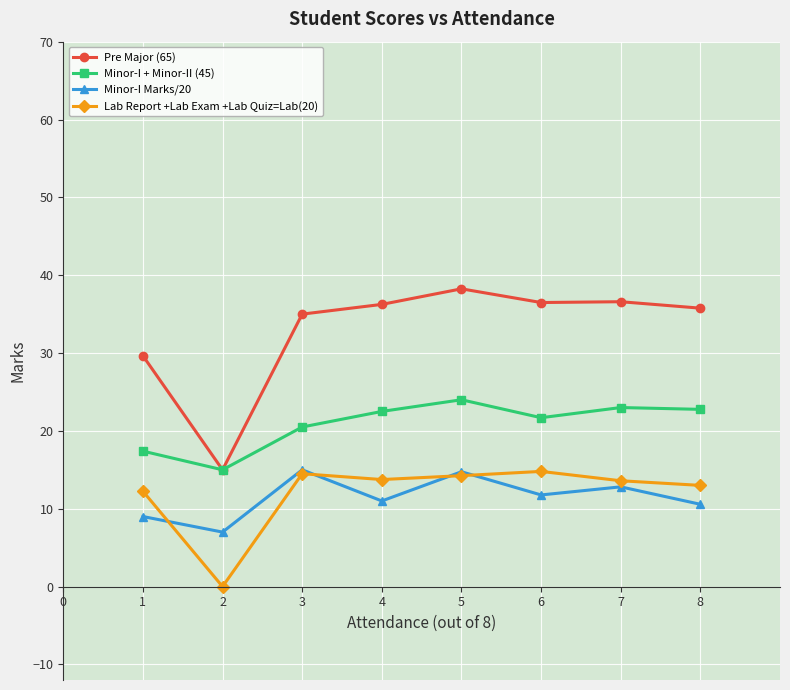

Which series has the largest total across all categories?

Pre Major (65)